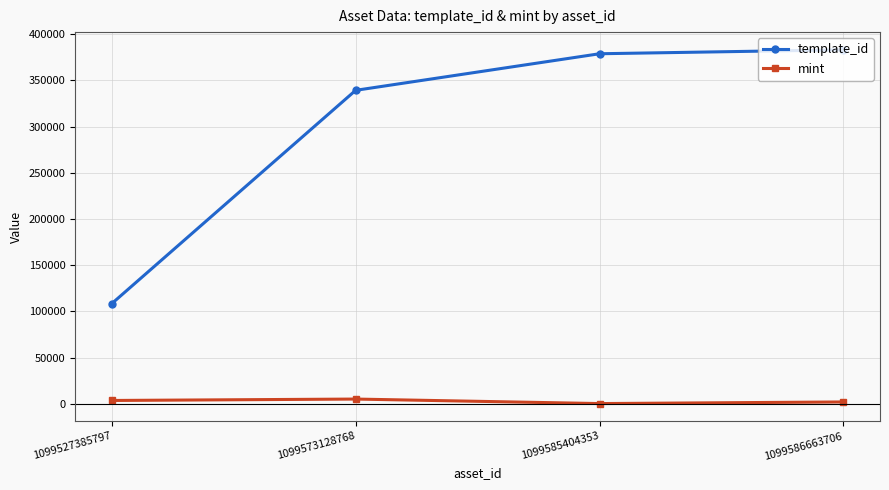

True or false: mint and template_id cross at least once.

False